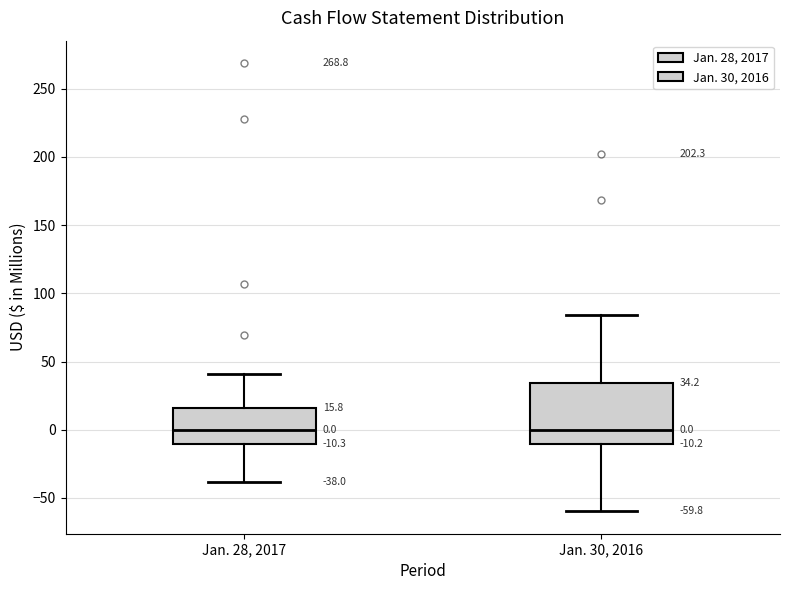

Which box is the tallest, from its lower edge to its upper edge?

Jan. 30, 2016